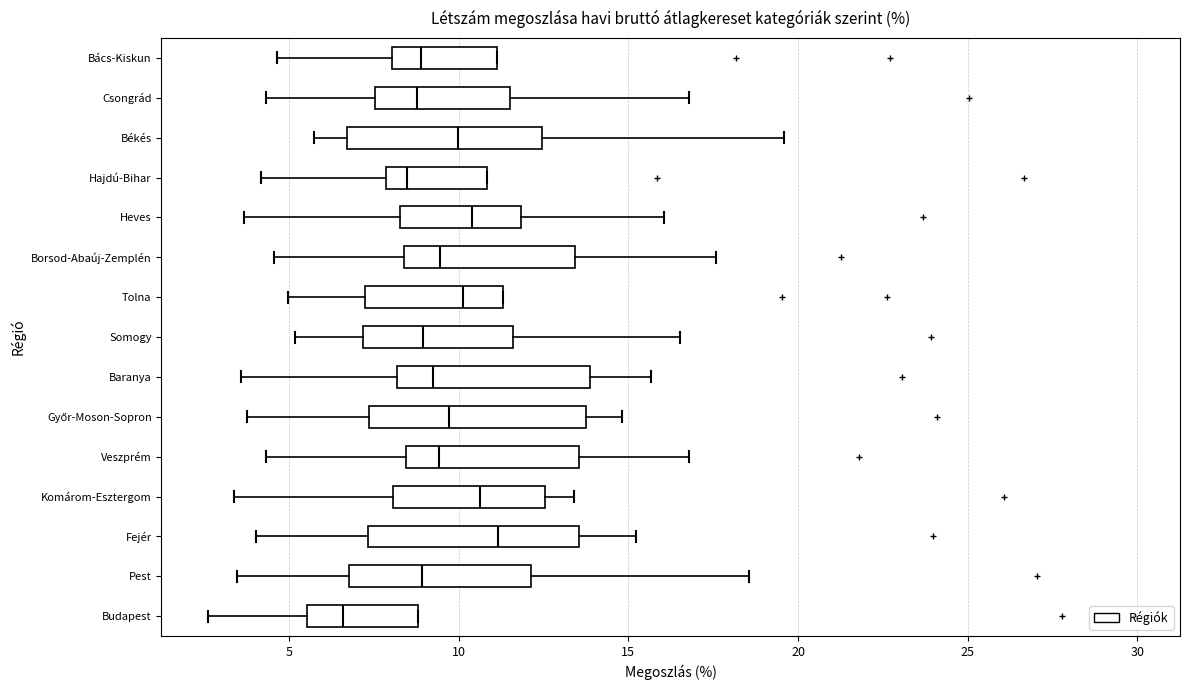

Reading bottom to top, transcribe this box plot: for each box, give where its median line is, the range the box spans, and where its two whiskers end, as read against the x-axis. The values are not printed on the chart, so give them approximately, as read against the axis.

Budapest: median 6.5, box 5.5 to 9.0, whiskers 2.5 to 9.0
Pest: median 9.0, box 7.0 to 12.0, whiskers 3.5 to 18.5
Fejér: median 11.0, box 7.5 to 13.5, whiskers 4.0 to 15.0
Komárom-Esztergom: median 10.5, box 8.0 to 12.5, whiskers 3.5 to 13.5
Veszprém: median 9.5, box 8.5 to 13.5, whiskers 4.5 to 17.0
Győr-Moson-Sopron: median 9.5, box 7.5 to 14.0, whiskers 4.0 to 15.0
Baranya: median 9.0, box 8.0 to 14.0, whiskers 3.5 to 15.5
Somogy: median 9.0, box 7.0 to 11.5, whiskers 5.0 to 16.5
Tolna: median 10.0, box 7.0 to 11.5, whiskers 5.0 to 11.5
Borsod-Abaúj-Zemplén: median 9.5, box 8.5 to 13.5, whiskers 4.5 to 17.5
Heves: median 10.5, box 8.5 to 12.0, whiskers 3.5 to 16.0
Hajdú-Bihar: median 8.5, box 8.0 to 11.0, whiskers 4.0 to 11.0
Békés: median 10.0, box 6.5 to 12.5, whiskers 5.5 to 19.5
Csongrád: median 9.0, box 7.5 to 11.5, whiskers 4.5 to 17.0
Bács-Kiskun: median 9.0, box 8.0 to 11.0, whiskers 4.5 to 11.0